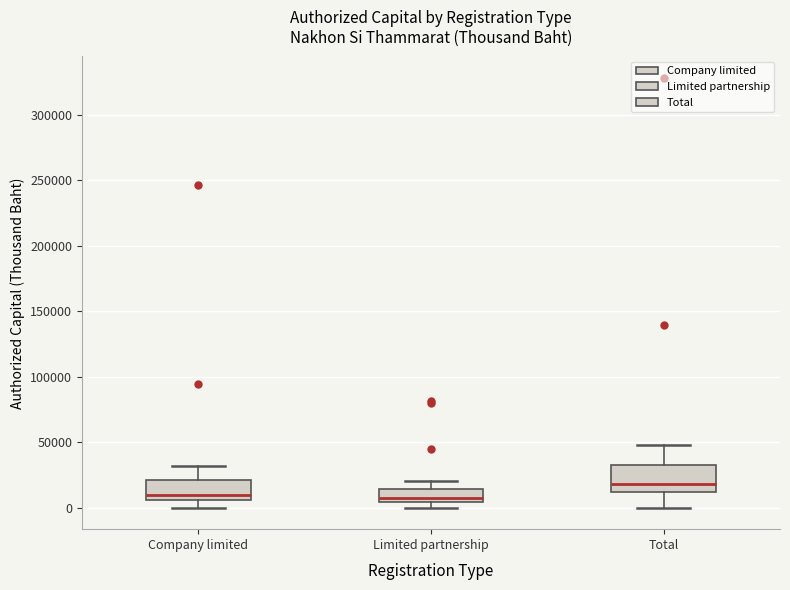

Reading left to right, transcribe this box plot: for each box, give where its median line is, the range the box spans, and where its two whiskers end, as read against the y-axis. The values are not printed on the chart, so give them approximately, as read against the axis.

Company limited: median 10000, box 5000 to 20000, whiskers 0 to 30000
Limited partnership: median 10000, box 5000 to 15000, whiskers 0 to 20000
Total: median 20000, box 10000 to 35000, whiskers 0 to 50000